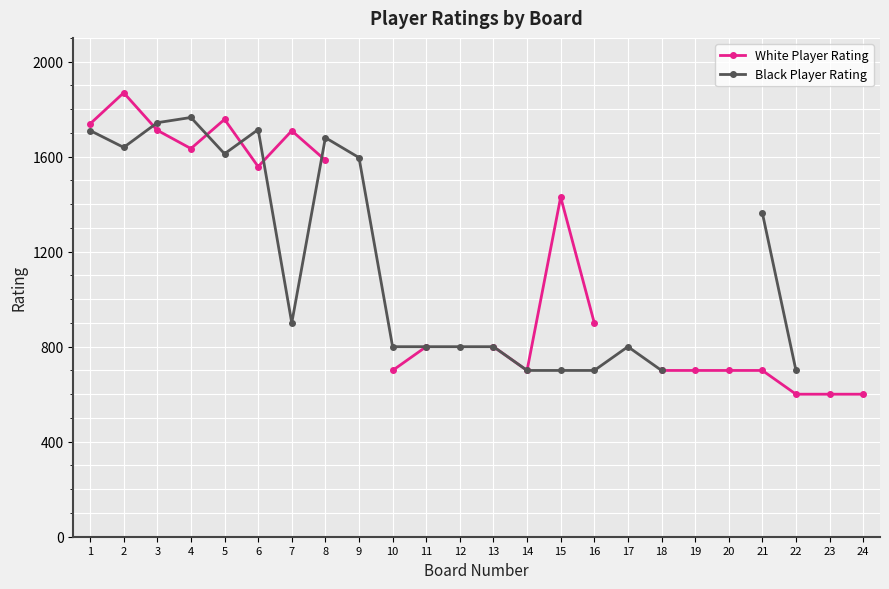

At which category is the sum across all series the highest?

2